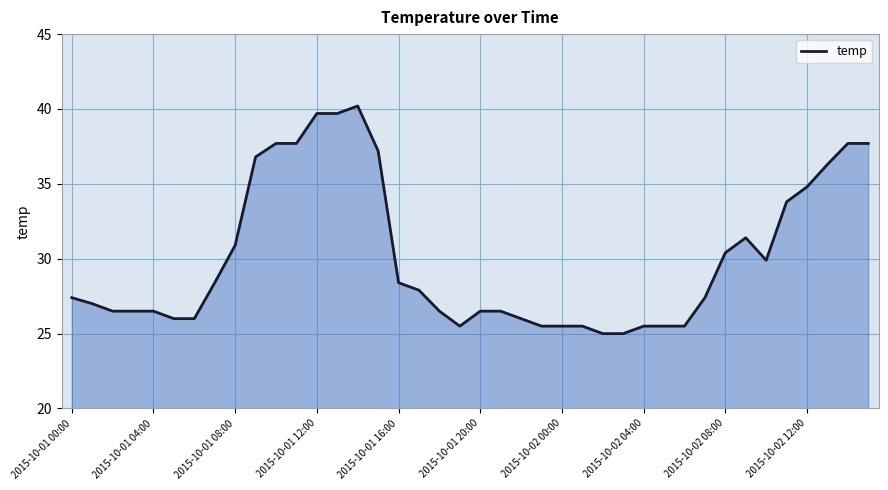

What is the difference between the second highest and second lowest values?

14.7